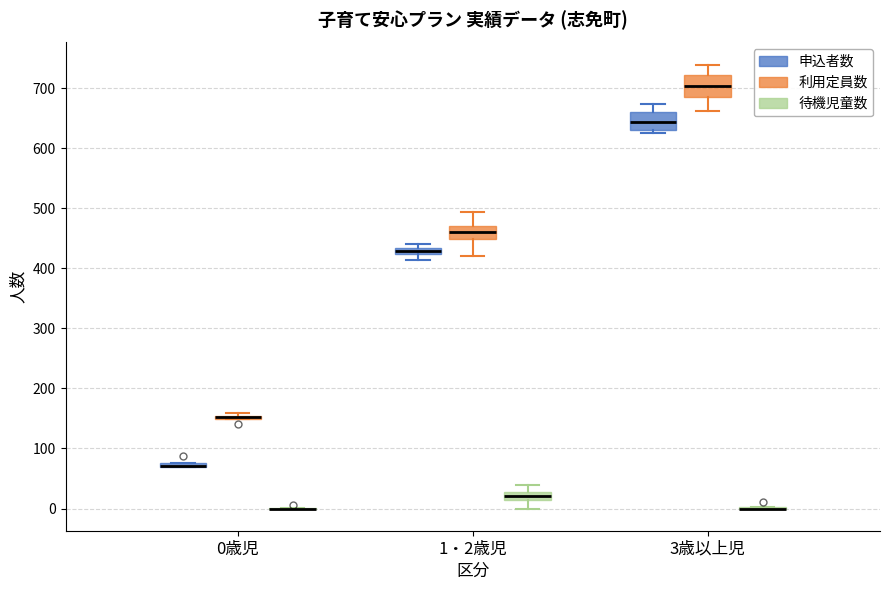

Where is the lower edge of the box for 3歳以上児 (申込者数) on the y-axis? The values are not printed on the chart, so give them approximately, as read against the axis.

630